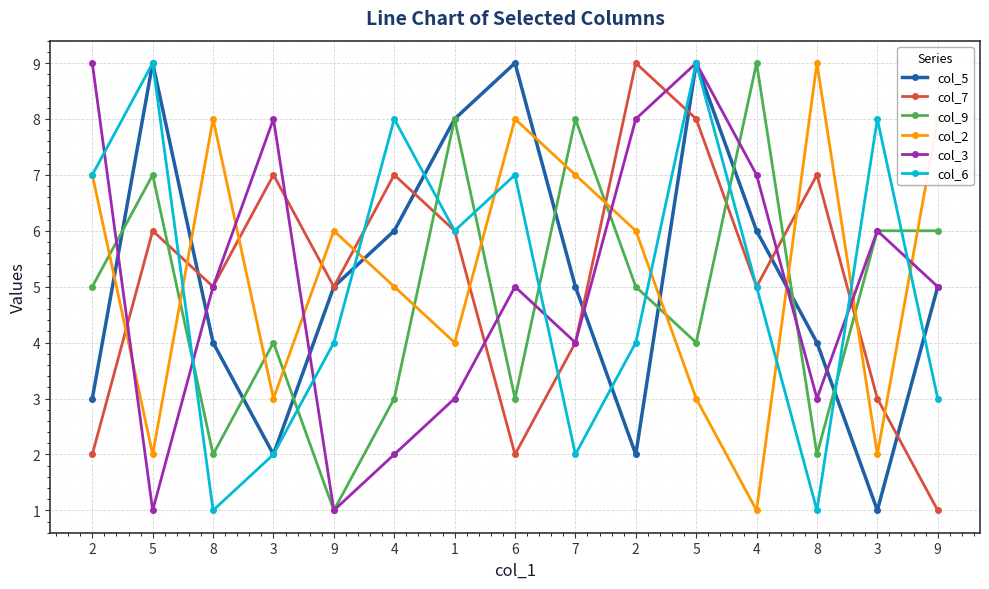

Which series changed the most between 5 and 2?

col_5